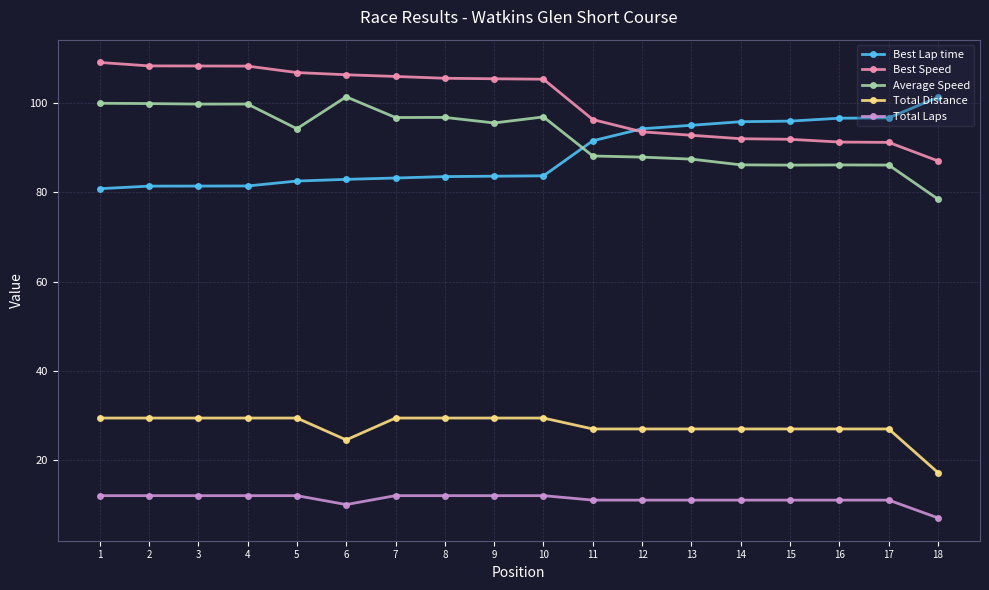

What is the sum of the Best Lap time values at 10 and 18?

185.0